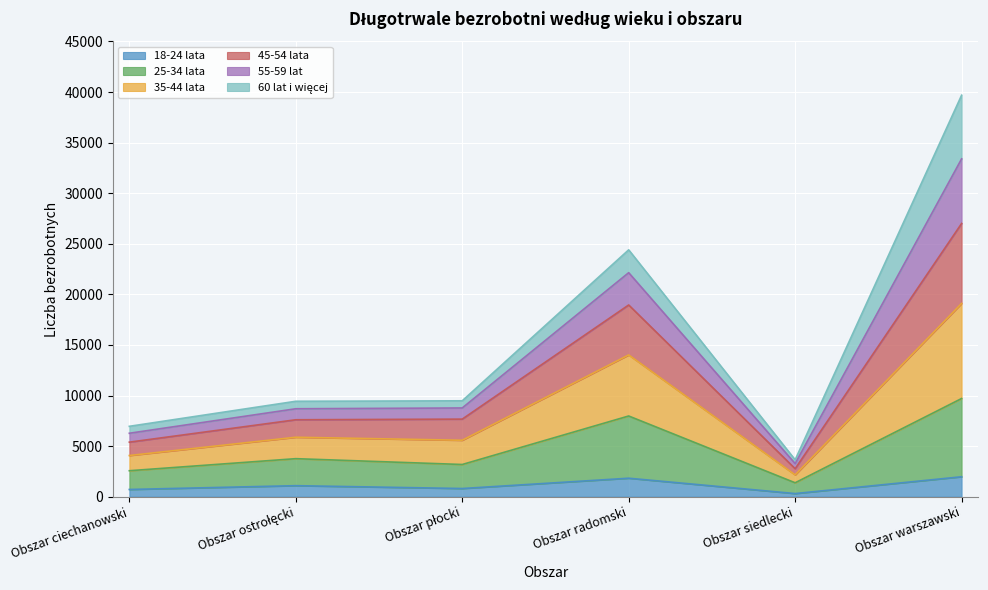

Where is the first local maximum for 25-34 lata?

Obszar ostrołęcki